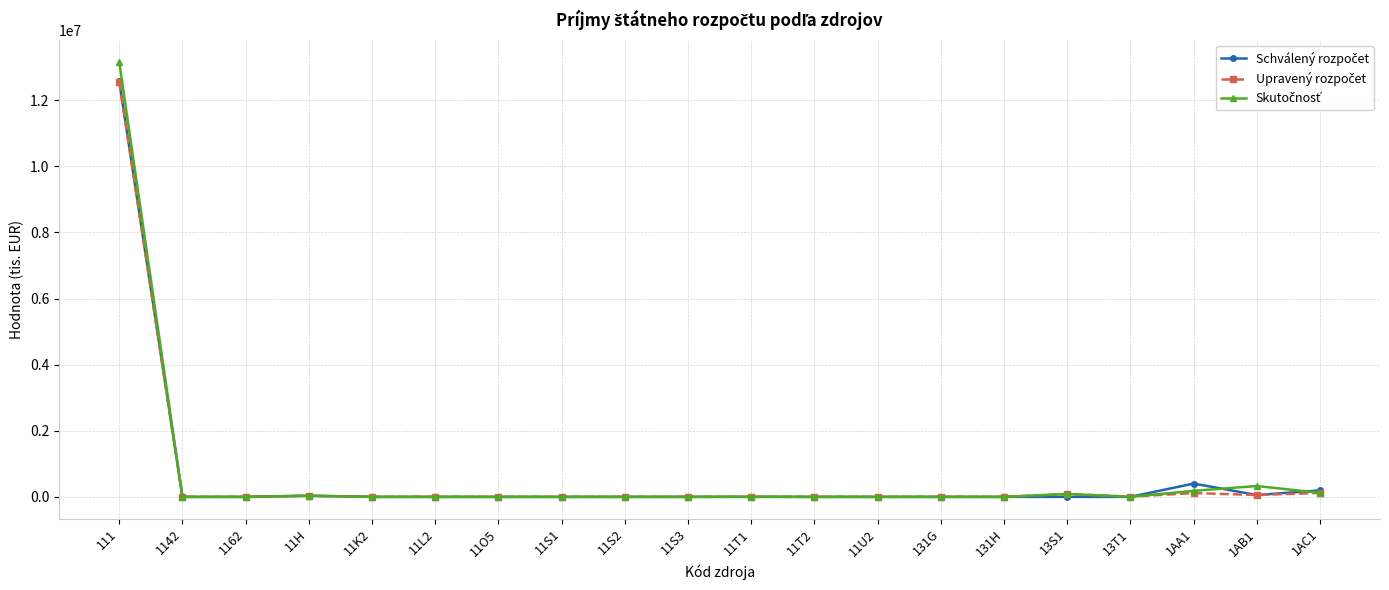

What is the label of the 6th point from the right?

131H